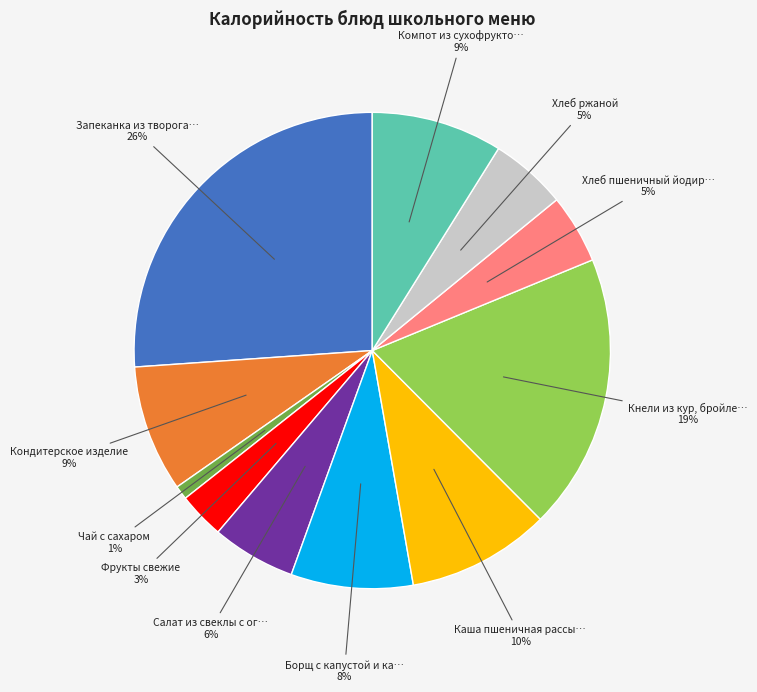

Is there any slice that represents more than half of the pie?

No